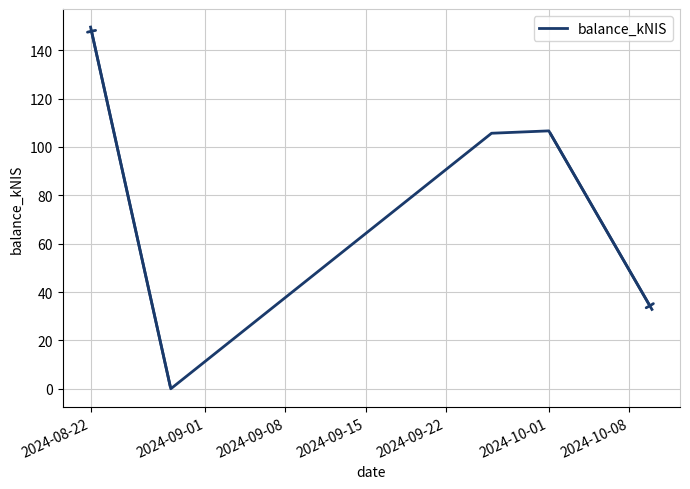

How many interior local valleys (lower than both neighbors) does the data have?

1